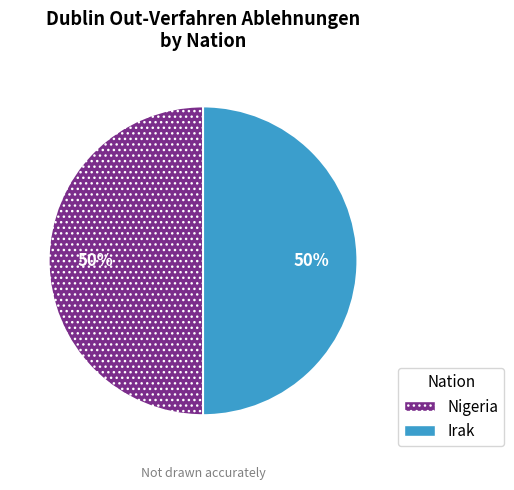

To the nearest percent, what is the average slice percentage?

50%